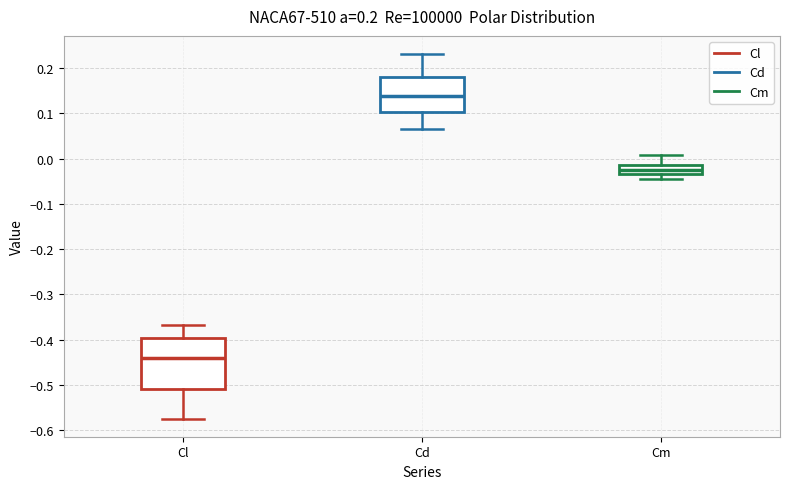

Which box is the tallest, from its lower edge to its upper edge?

Cl